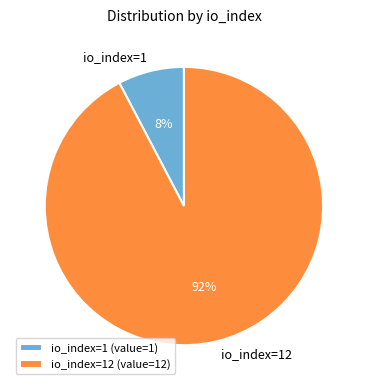

Is the sum of io_index=1 and io_index=12 greater than half?

Yes